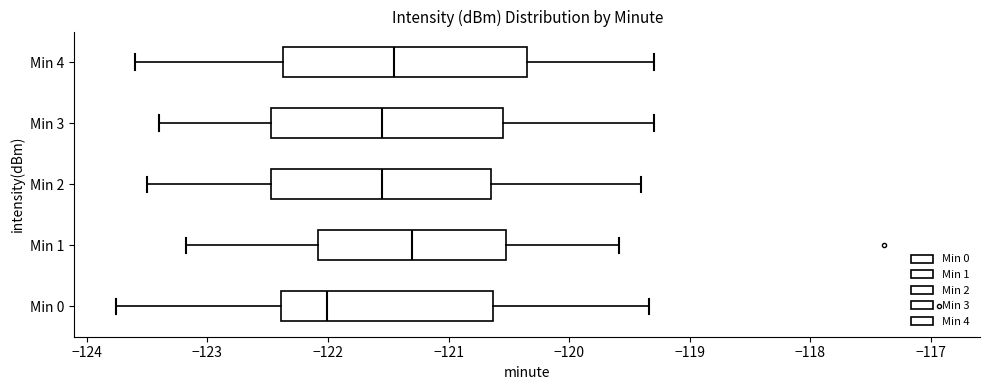

Reading bottom to top, read every box against the x-axis: the position of its median line, the range the box covers, and the ends of its whiskers. The values are not printed on the chart, so give them approximately, as read against the axis.

Min 0: median -122.0, box -122.4 to -120.6, whiskers -123.8 to -119.3
Min 1: median -121.3, box -122.1 to -120.5, whiskers -123.2 to -119.6
Min 2: median -121.5, box -122.5 to -120.6, whiskers -123.5 to -119.4
Min 3: median -121.5, box -122.5 to -120.5, whiskers -123.4 to -119.3
Min 4: median -121.4, box -122.4 to -120.3, whiskers -123.6 to -119.3